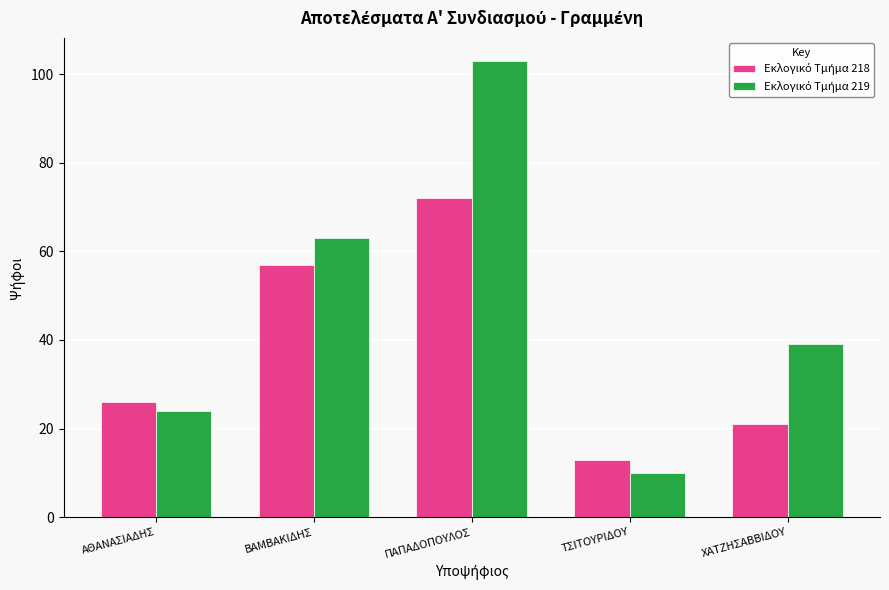

Which category has the lowest value across all series?

ΤΣΙΤΟΥΡΙΔΟΥ